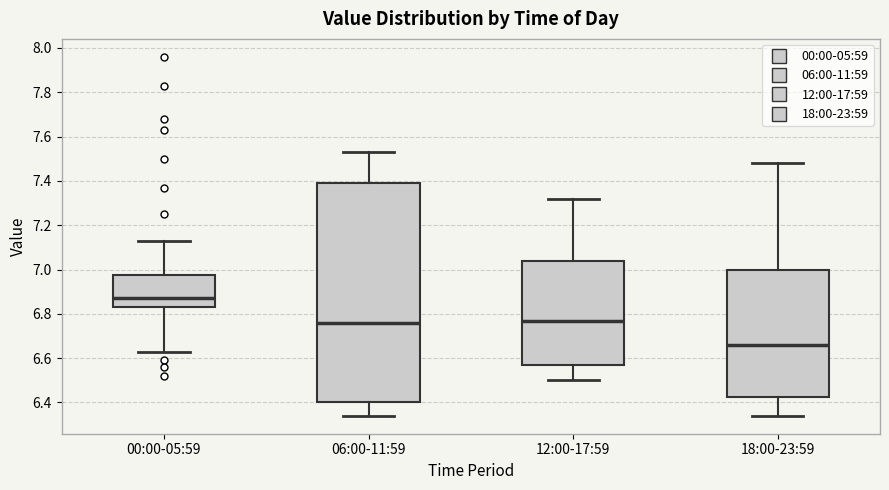

Which box is the tallest, from its lower edge to its upper edge?

06:00-11:59